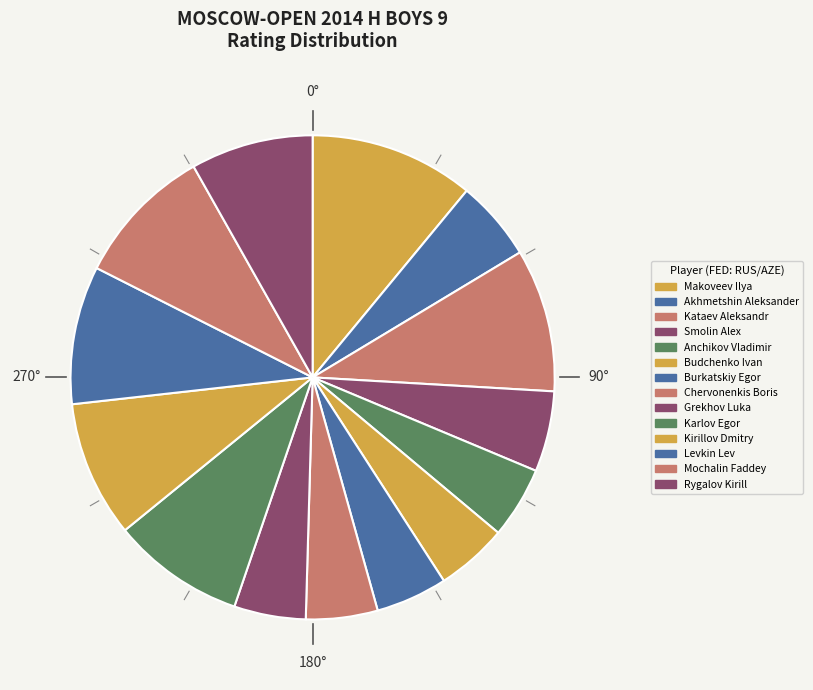

Is it true that Makoveev Ilya is 11% of the pie?

True